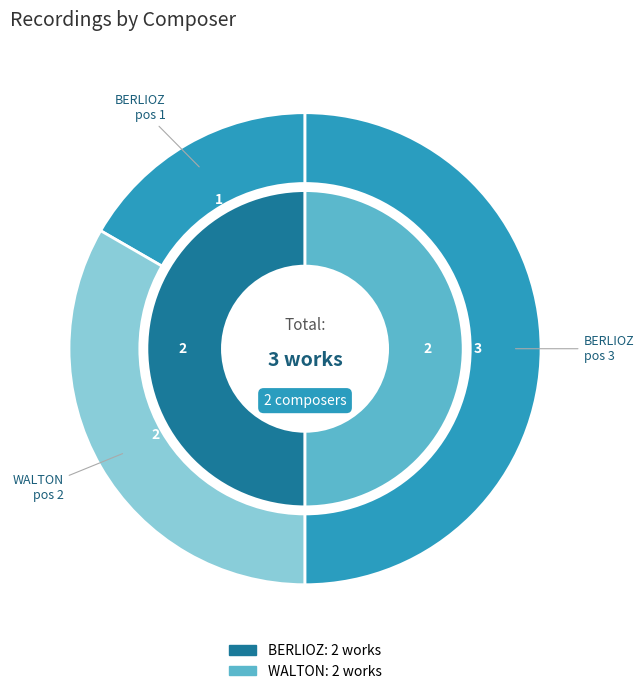

What is the change in value from BERLIOZ to WALTON?

+1